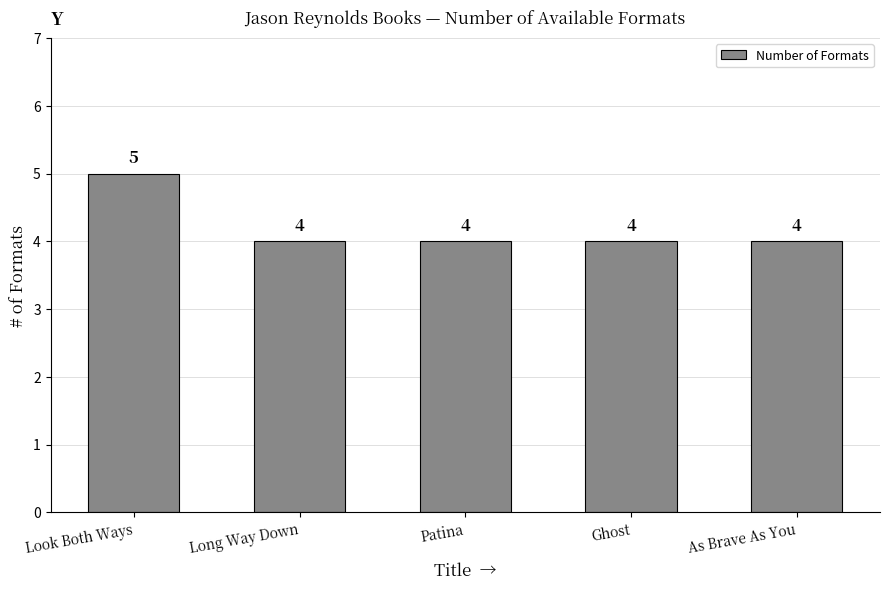

What position from the right is Long Way Down?

4